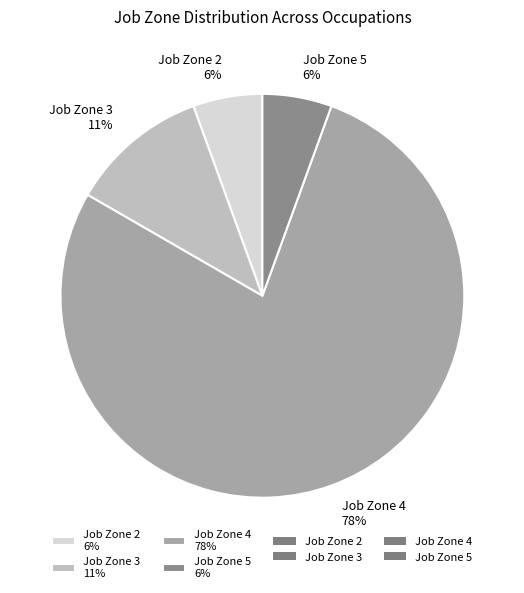

How many slices are in this pie chart?

4